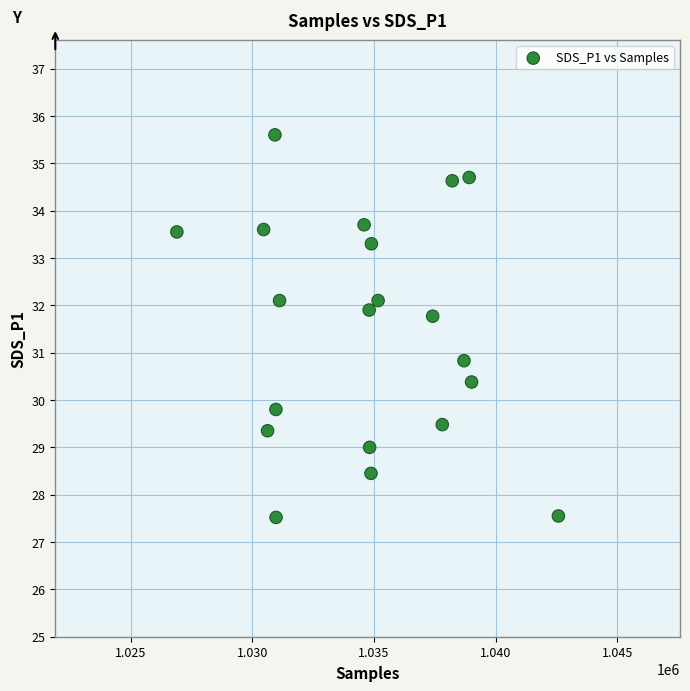

What Y value in the scatter plot is closest to 31?

30.8